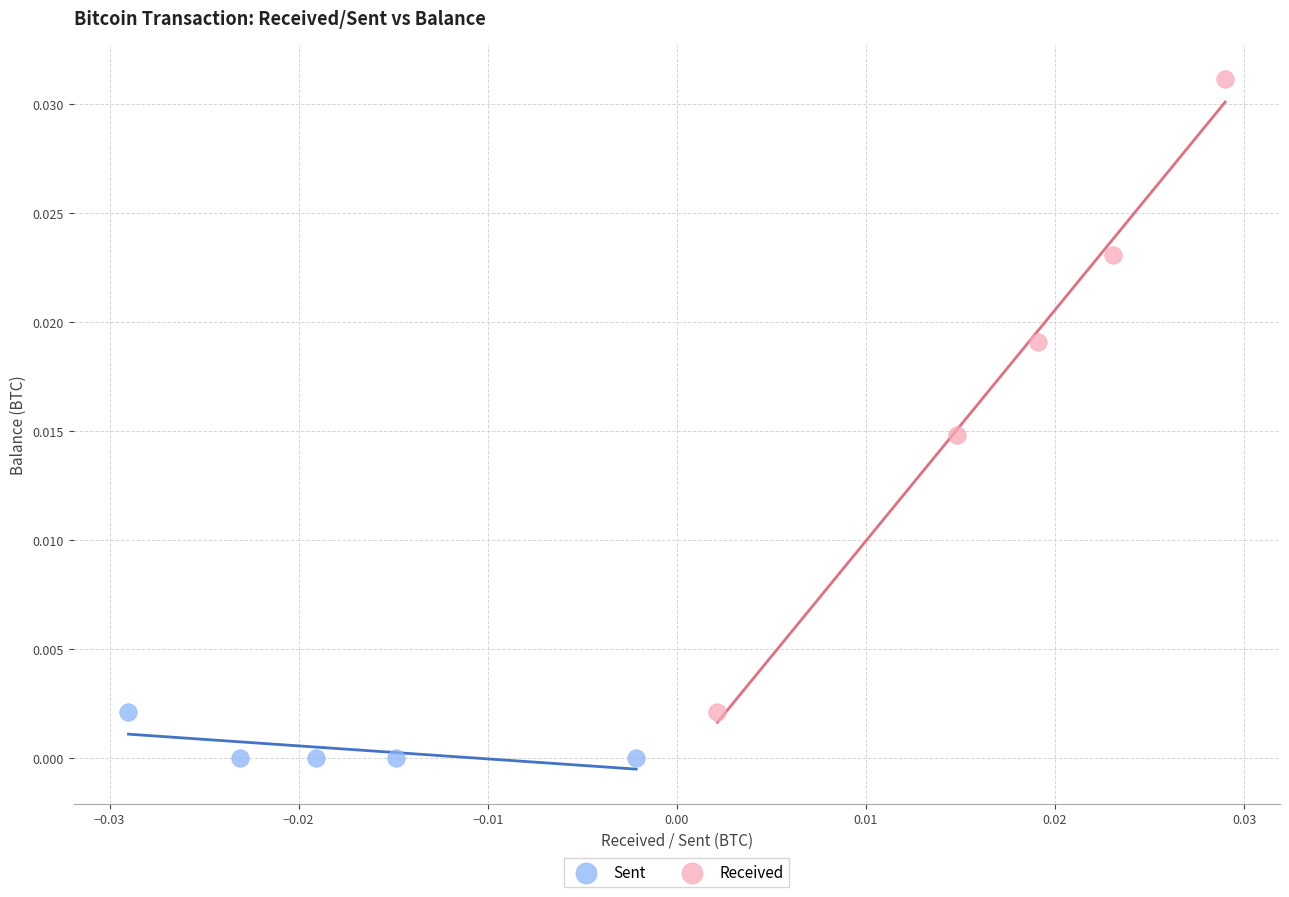

Which series reaches the maximum Y coordinate?

Received